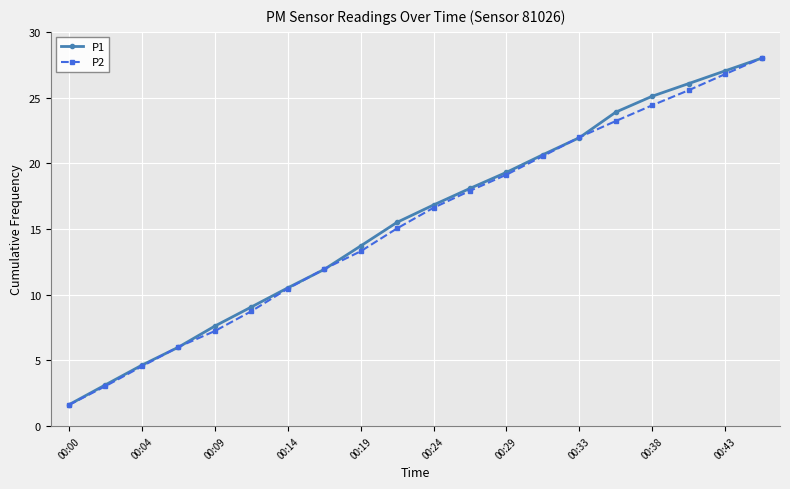

At how many categories does at least one series exceed 19?

8